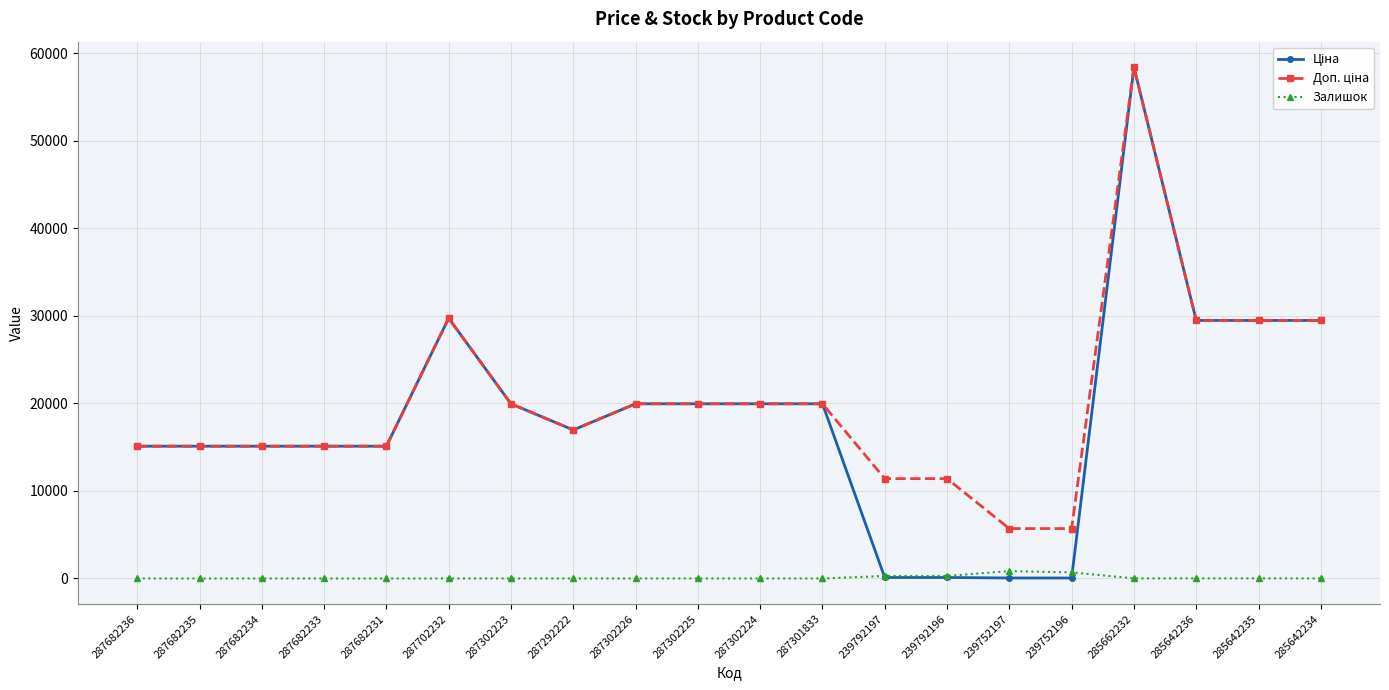

What is the total value across all series at 287682231?

30240.0